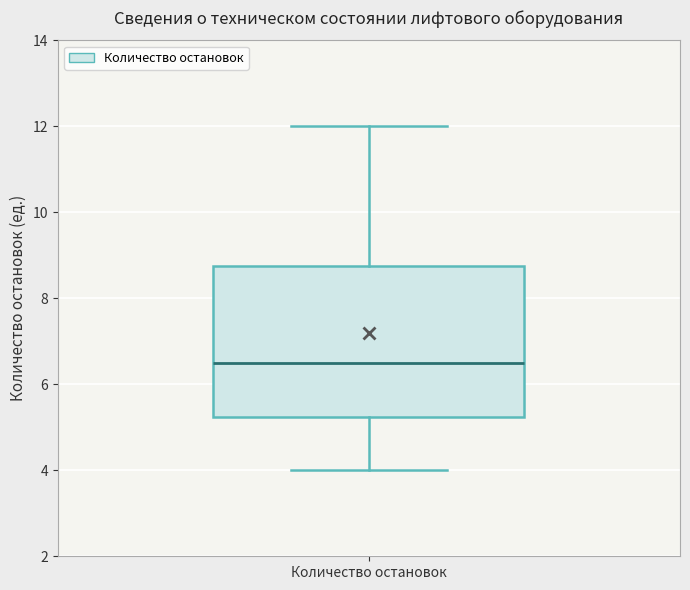

Read this box plot against the y-axis: the position of the median line, the range covered by the box, and the ends of both whiskers. The values are not printed on the chart, so give them approximately, as read against the axis.

median 6.6, box 5.2 to 8.8, whiskers 4.0 to 12.0